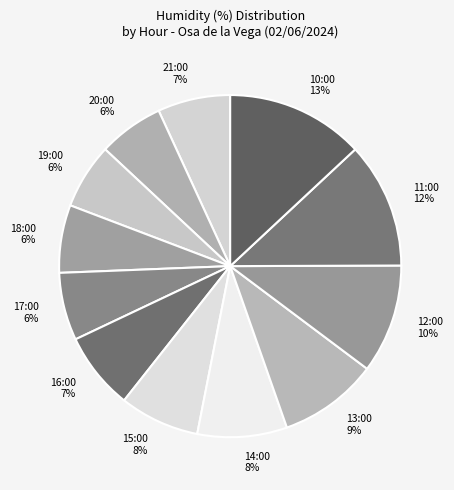

What is the ratio of the value at 12:00 to the value at 20:00?

1.7